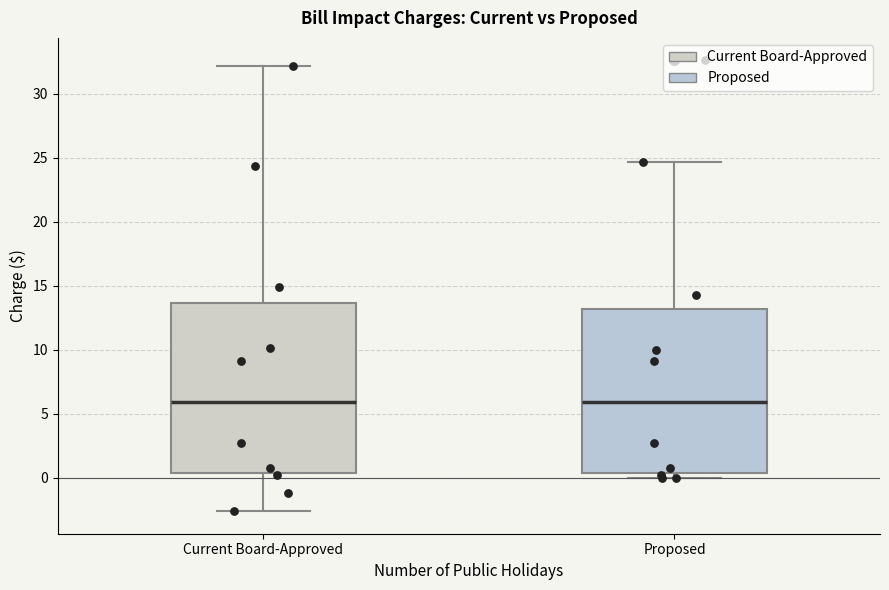

Reading left to right, transcribe this box plot: for each box, give where its median line is, the range the box spans, and where its two whiskers end, as read against the y-axis. The values are not printed on the chart, so give them approximately, as read against the axis.

Current Board-Approved: median 6.0, box 0.5 to 13.5, whiskers -2.5 to 32.0
Proposed: median 6.0, box 0.5 to 13.0, whiskers 0.0 to 24.5